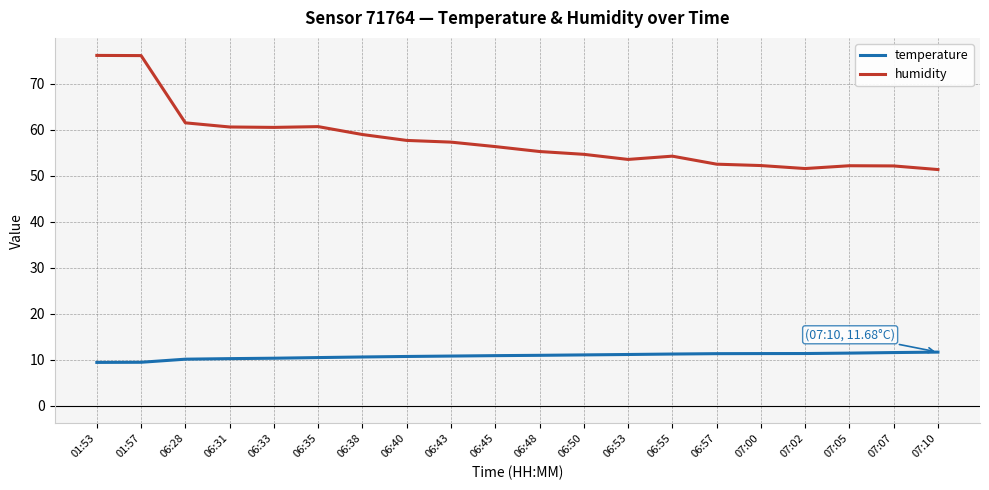

What is the difference between the maximum and minimum values in the temperature series?

2.2